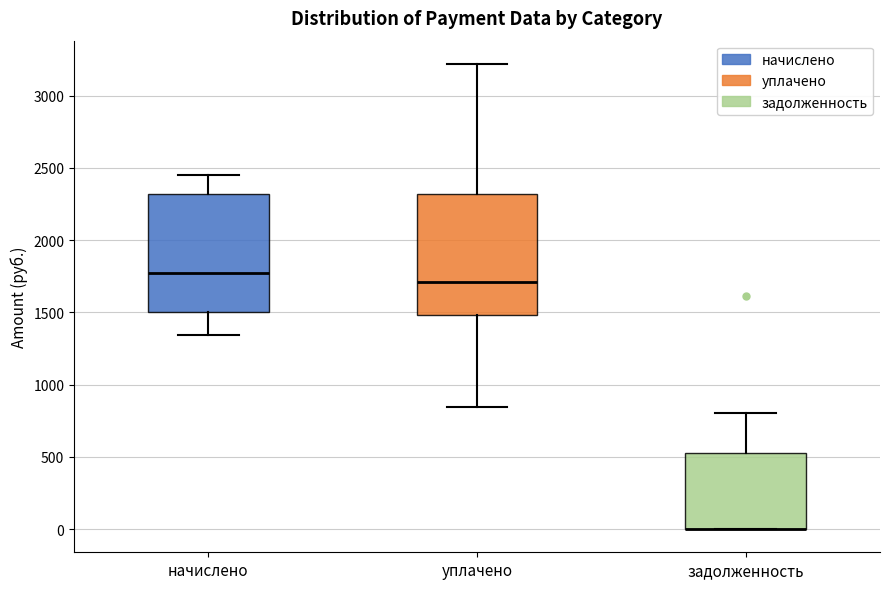

Reading left to right, transcribe this box plot: for each box, give where its median line is, the range the box spans, and where its two whiskers end, as read against the y-axis. The values are not printed on the chart, so give them approximately, as read against the axis.

начислено: median 1750, box 1500 to 2300, whiskers 1350 to 2450
уплачено: median 1700, box 1500 to 2300, whiskers 850 to 3200
задолженность: median 0 (drawn on the box's lower edge), box 0 to 550, whiskers 0 to 800